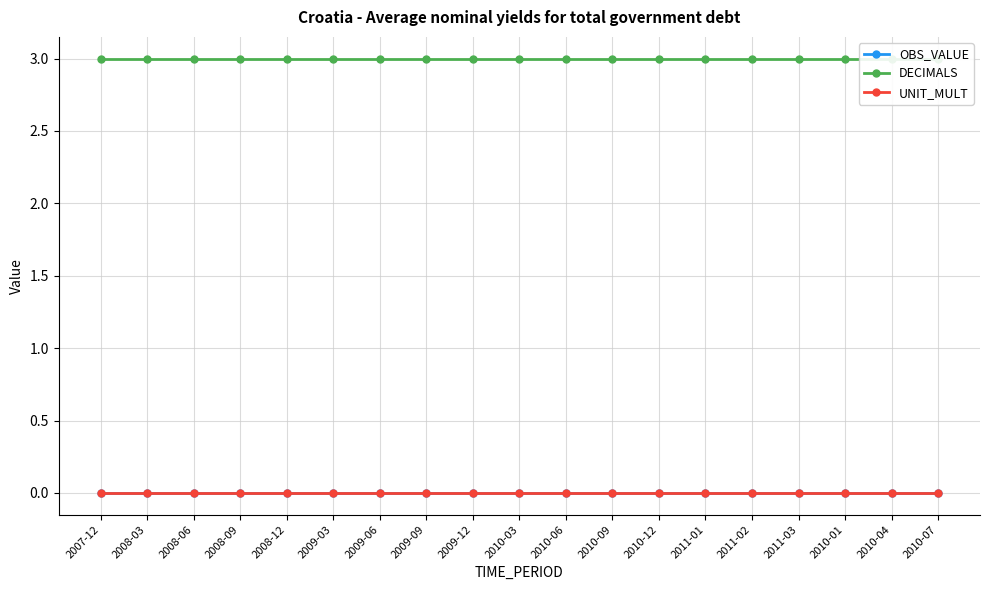

What is the total value across all series at 2008-03?

3